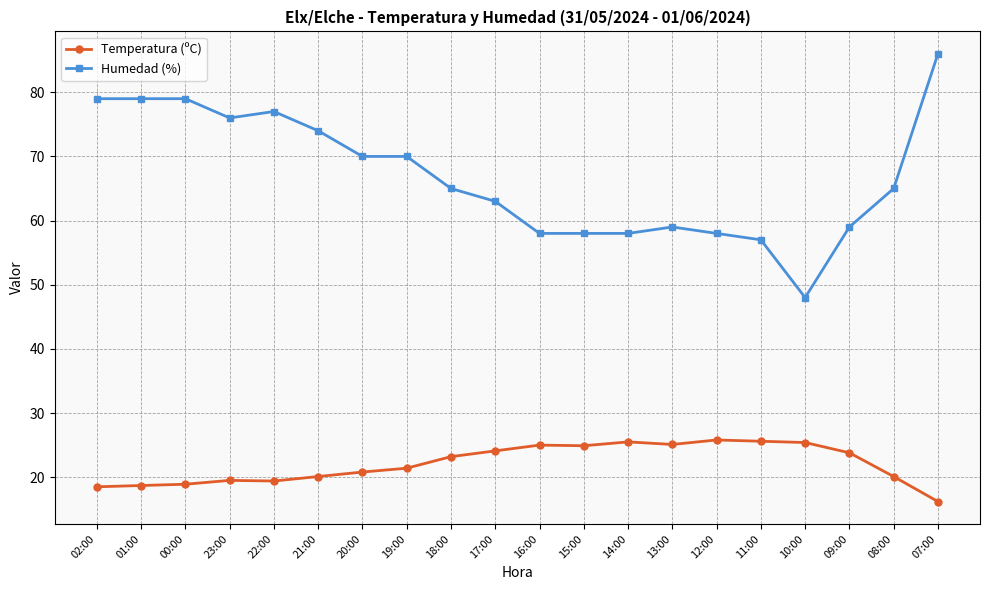

What is the sum of the Humedad (%) values at 00:00 and 21:00?

153.0